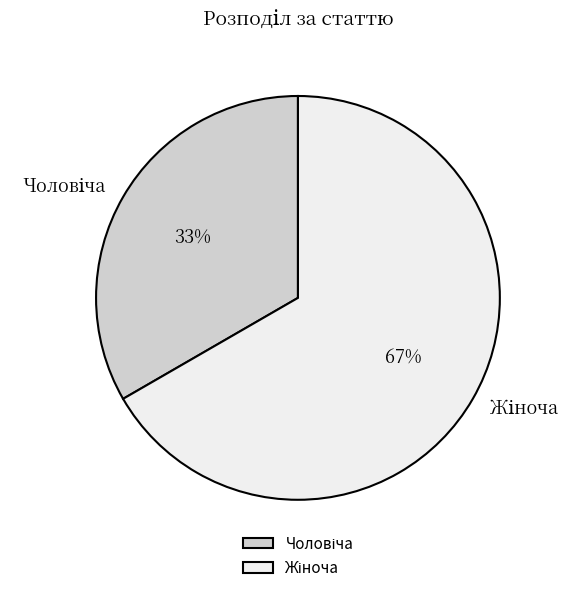

To the nearest percent, what is the average slice percentage?

50%